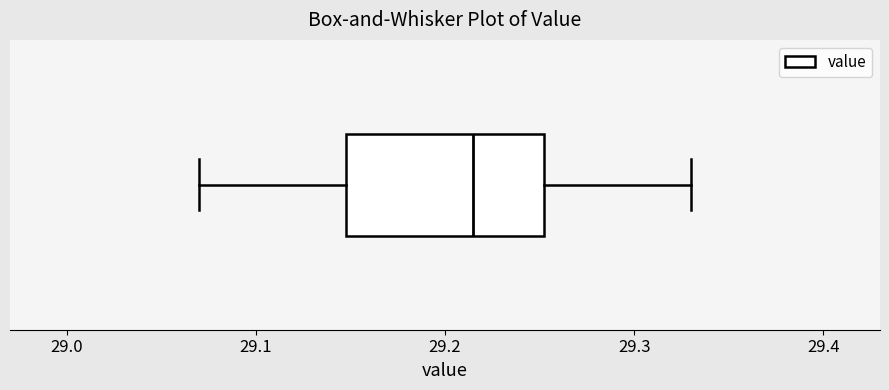

Transcribe this box plot: give where the median line is, the range the box spans, and where the two whiskers end, as read against the x-axis. The values are not printed on the chart, so give them approximately, as read against the axis.

median 29.22, box 29.15 to 29.25, whiskers 29.07 to 29.33